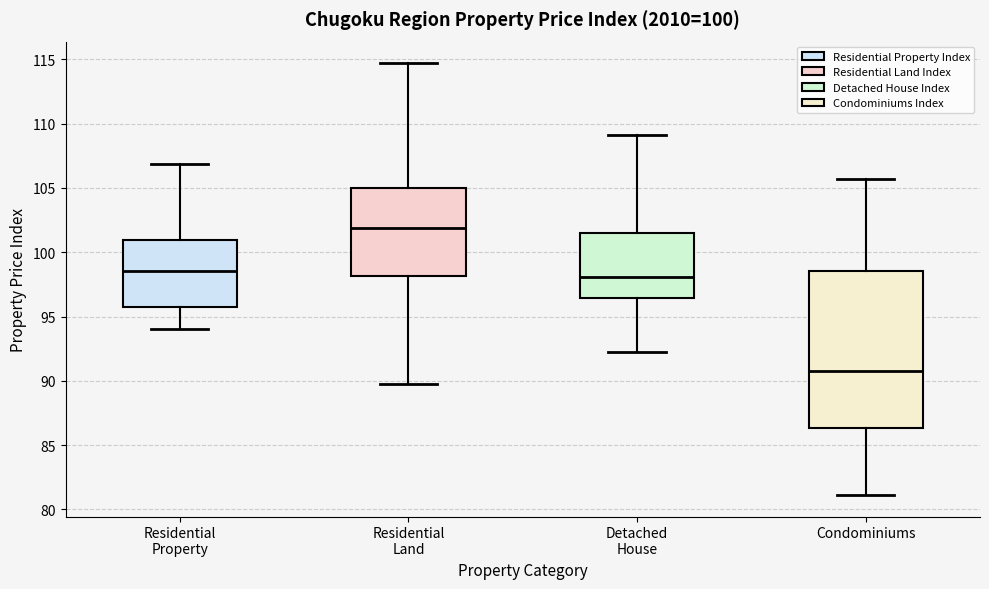

Which box has the lowest median line?

Condominiums